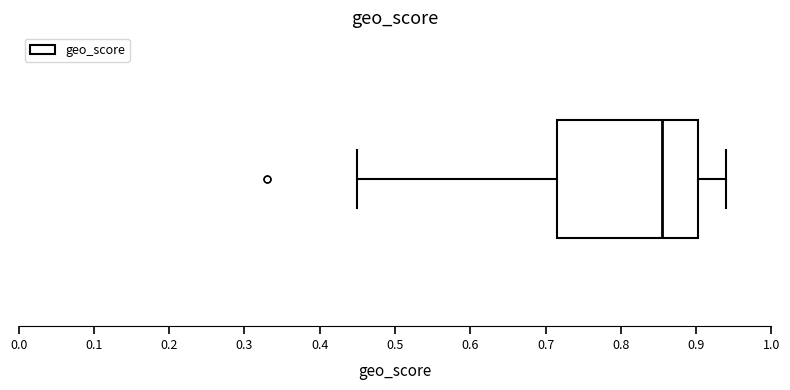

Where does the left whisker of the box end on the x-axis? The values are not printed on the chart, so give them approximately, as read against the axis.

0.45